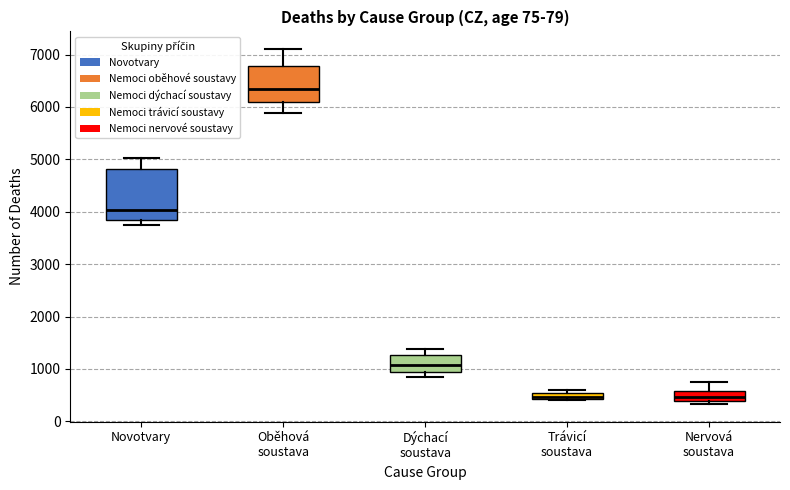

Comparing the boxes themselves (not the whiskers), which one is the tallest?

Novotvary